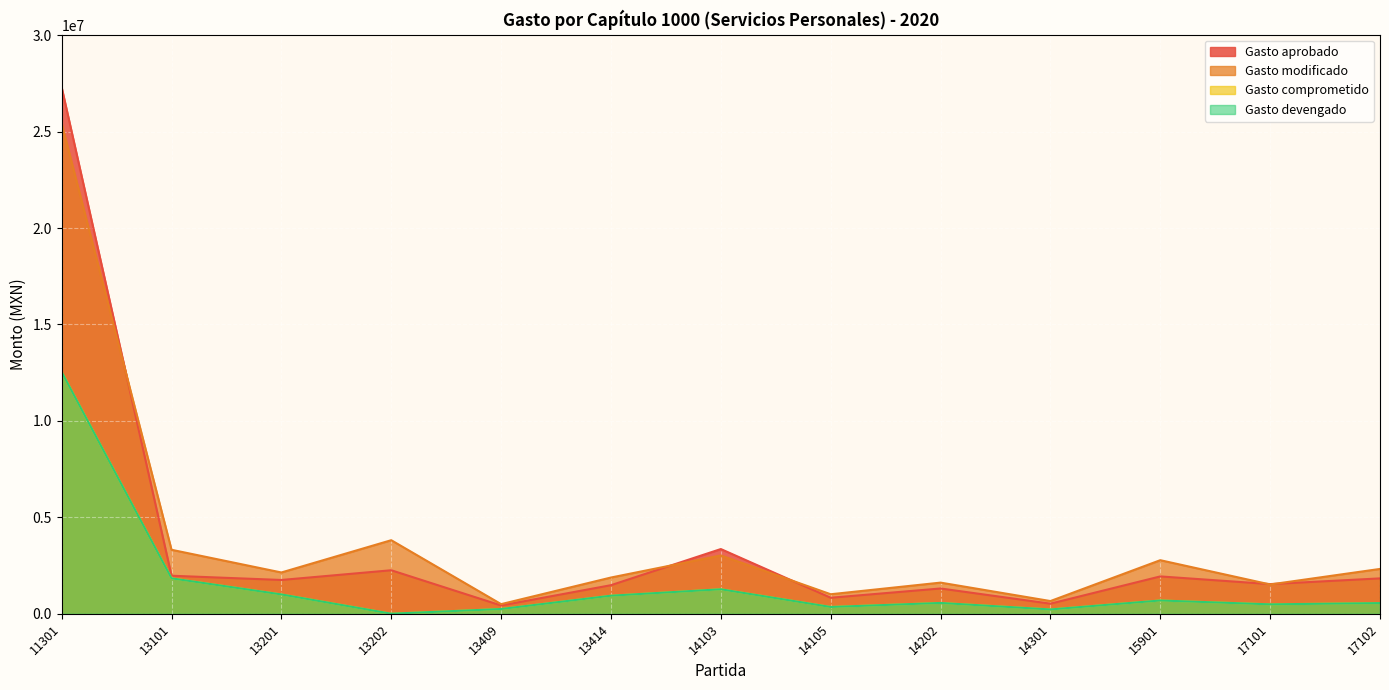

True or false: Gasto comprometido and Gasto modificado intersect in this chart.

False